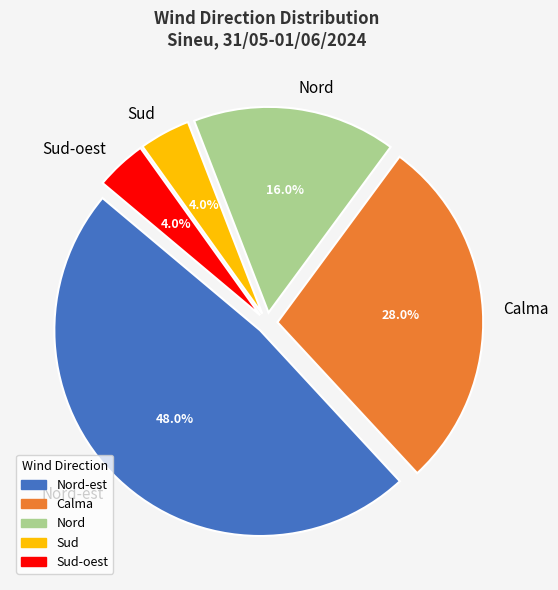

Combined, do Sud and Nord account for over 50%?

No